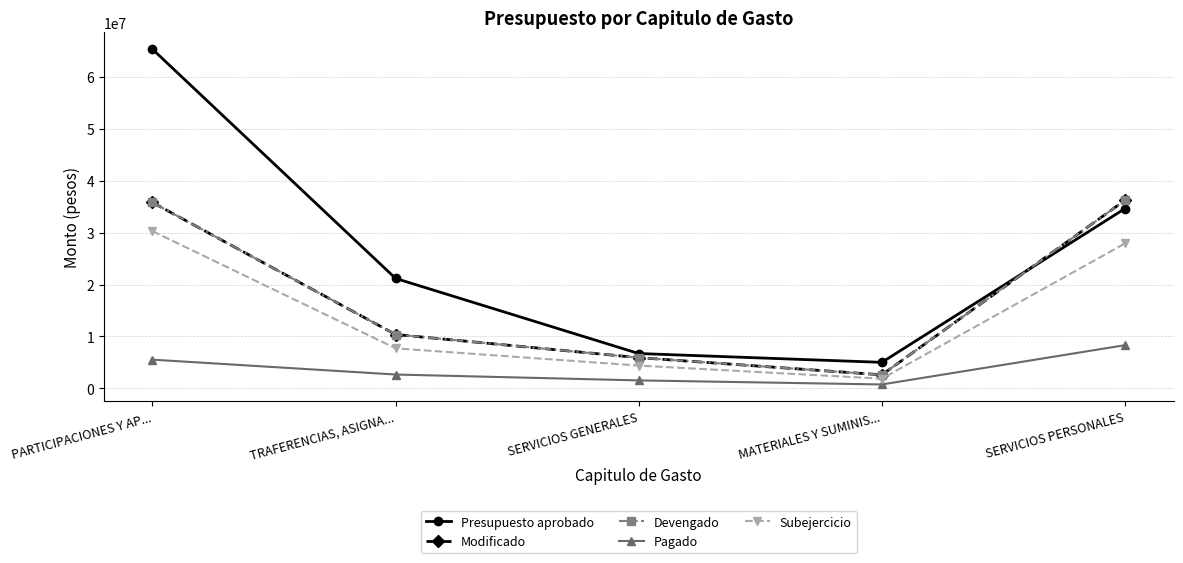

What is the total value across all series at MATERIALES Y SUMINIS...?

12806293